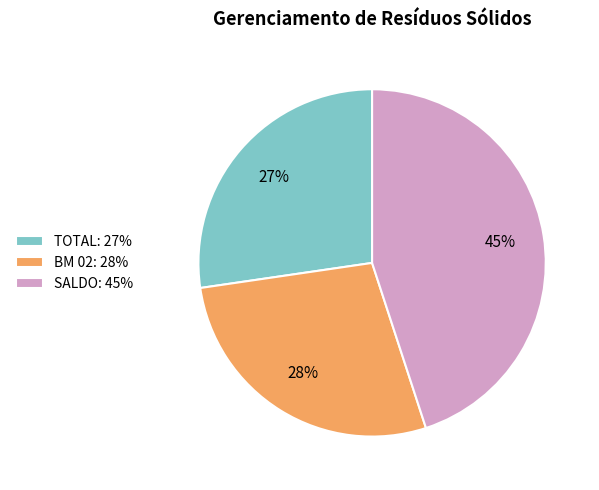

Is BM 02 the majority of the pie?

No